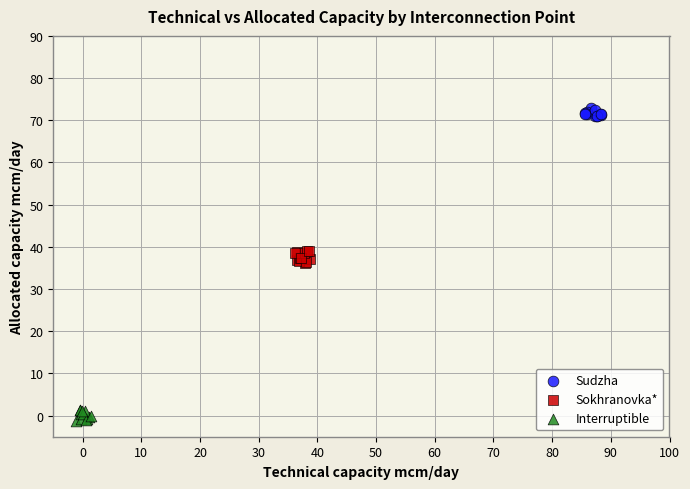

Which series reaches the maximum Y coordinate?

Sudzha